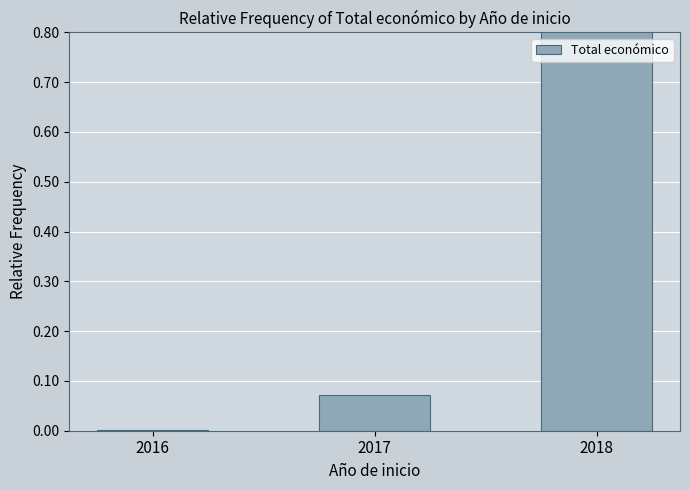

Where is the data nearest to the value 0?

2016